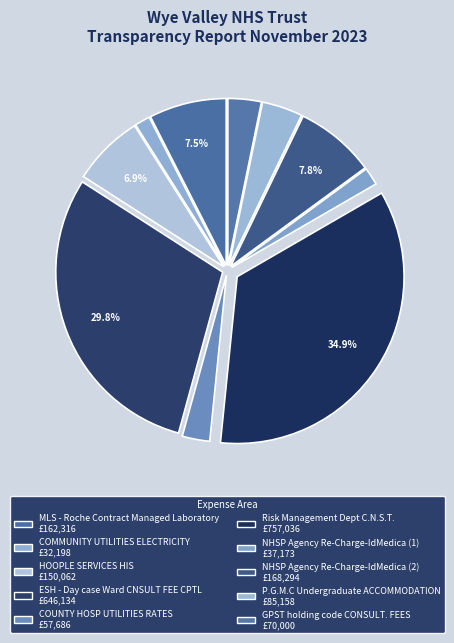

Which has a higher value, GPST holding code CONSULT. FEES or NHSP Agency Re-Charge-IdMedica (2)?

NHSP Agency Re-Charge-IdMedica (2)